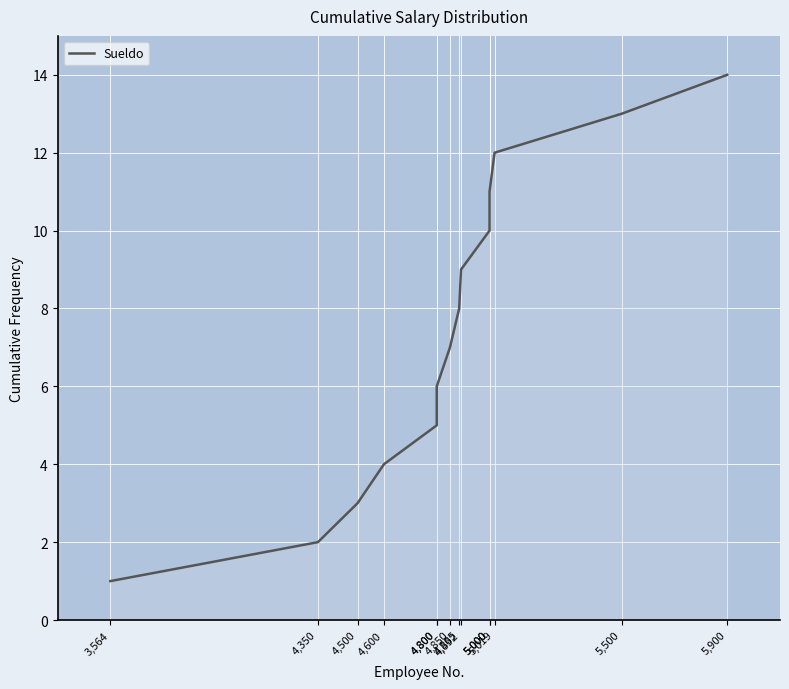

Which label corresponds to the smallest value in the chart?

3,564